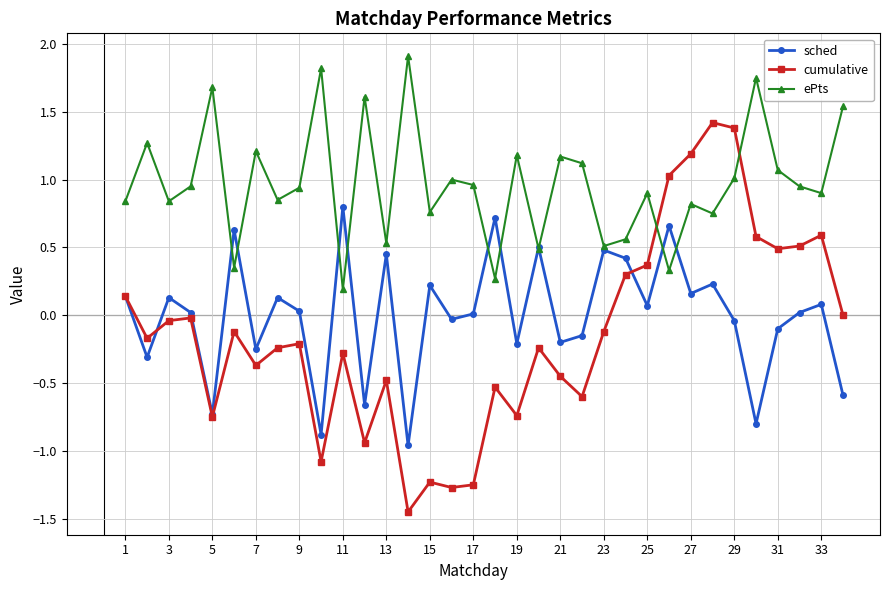

What is the maximum value for ePts?

1.9